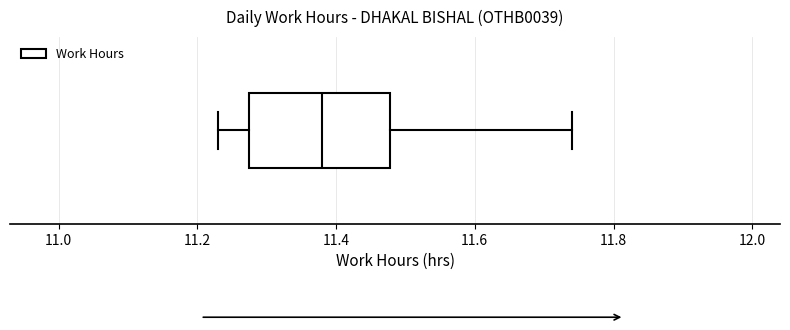

Read this box plot against the x-axis: the position of the median line, the range covered by the box, and the ends of both whiskers. The values are not printed on the chart, so give them approximately, as read against the axis.

median 11.38, box 11.28 to 11.48, whiskers 11.24 to 11.74